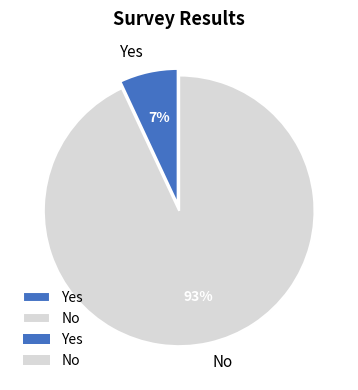

To the nearest percent, what is the average slice percentage?

50%